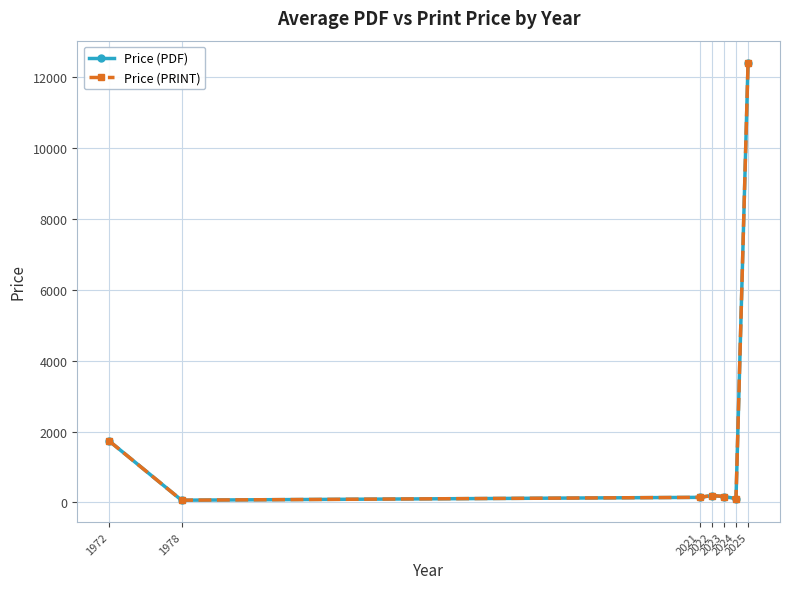

What is the sum of the Price (PDF) values at 1978 and 1972?

1797.5